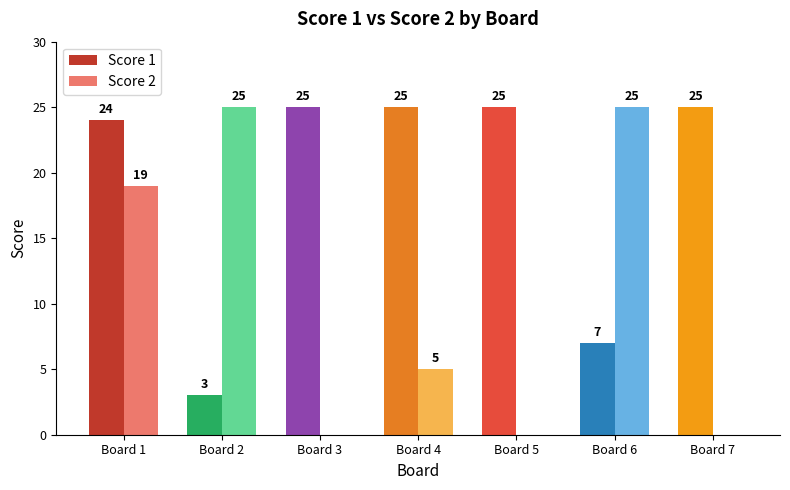

How many series are shown in this chart?

2